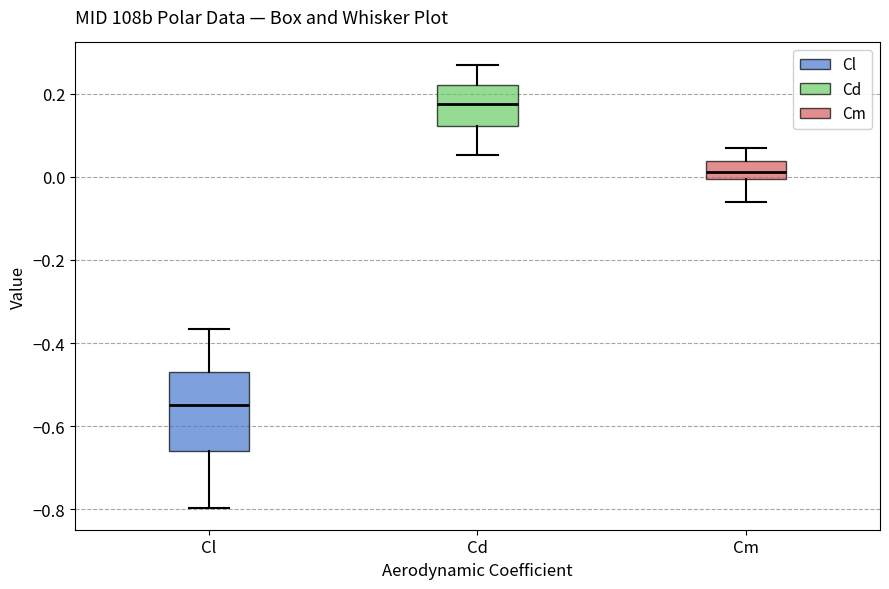

Where is the upper edge of the box for Cd on the y-axis? The values are not printed on the chart, so give them approximately, as read against the axis.

0.22